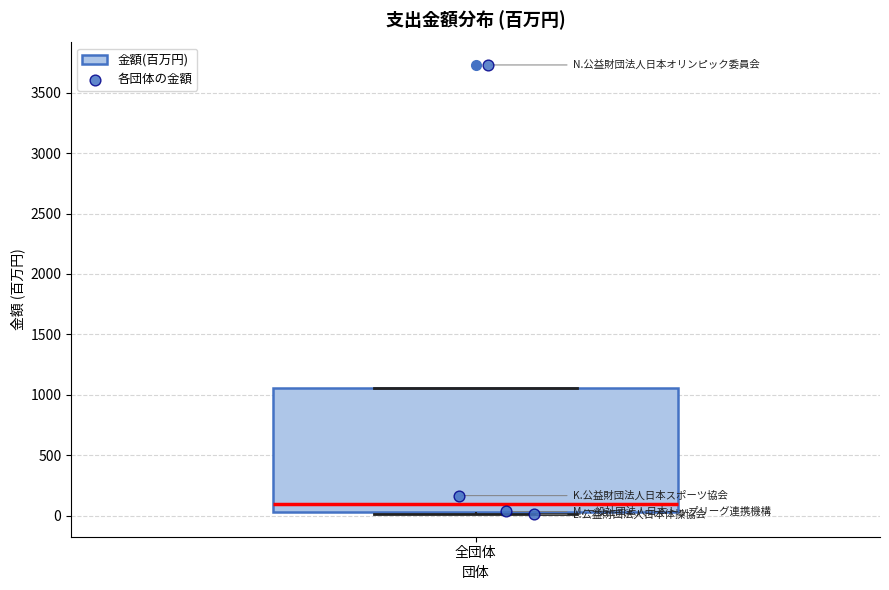

Transcribe this box plot: give where the median line is, the range the box spans, and where the two whiskers end, as read against the y-axis. The values are not printed on the chart, so give them approximately, as read against the axis.

median 100, box 50 to 1050, whiskers 0 to 1050